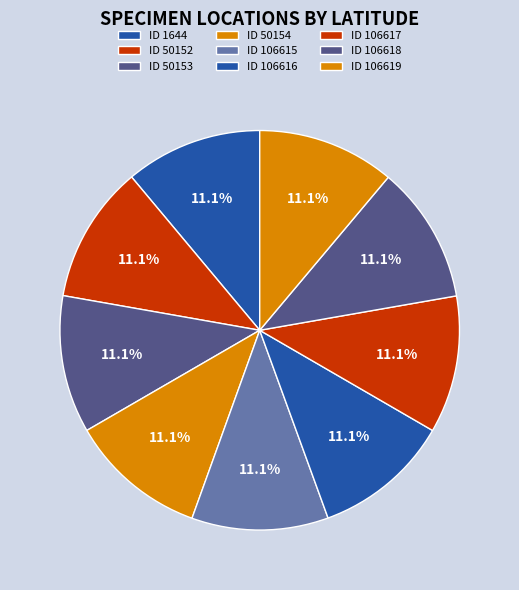

How many slices are in this pie chart?

9